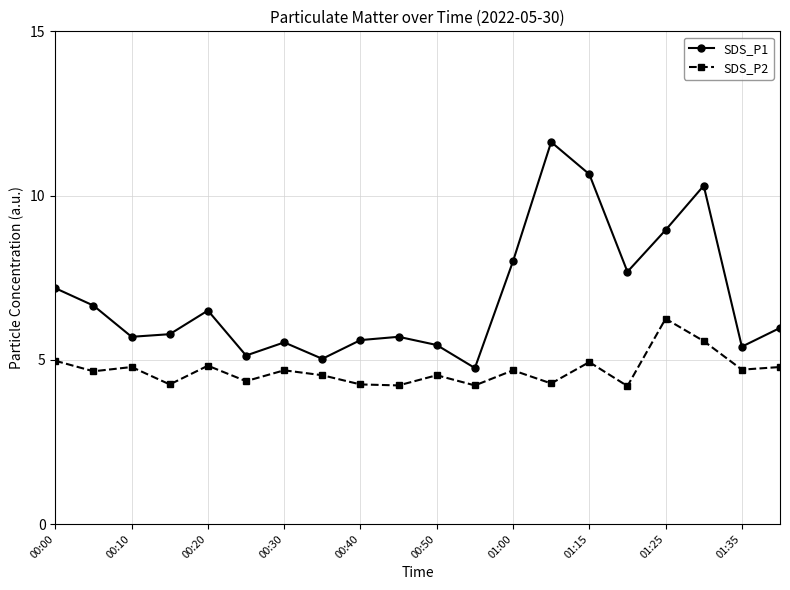

List the series in order of their overall mean, lowest first.

SDS_P2, SDS_P1